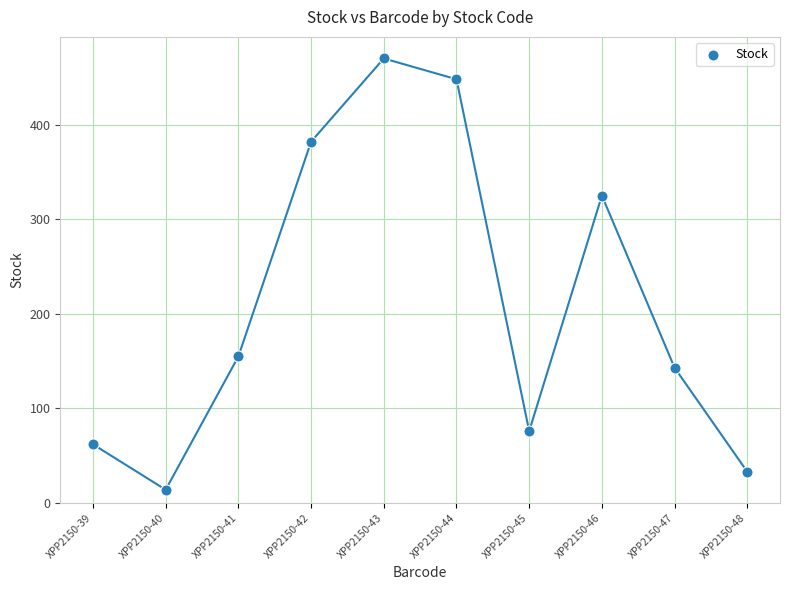

What is the range of Y values (max minus min)?

456